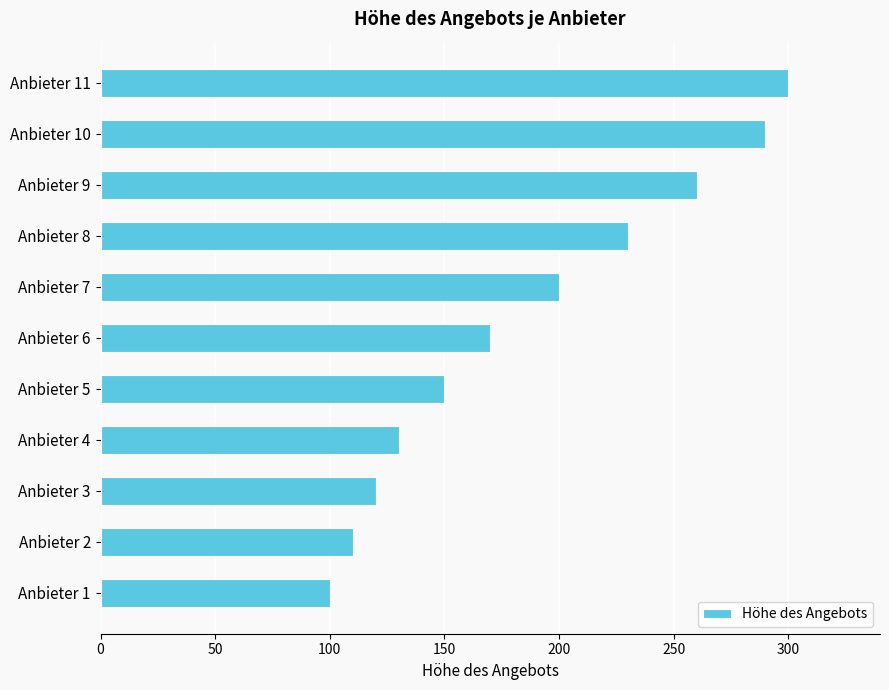

Read the value at Anbieter 6, to the nearest 5.

170